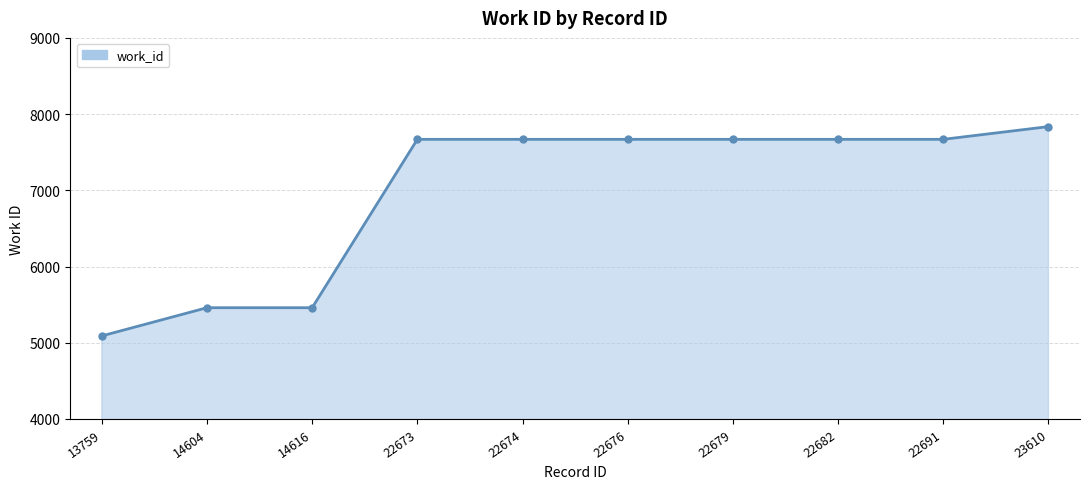

True or false: the data shows 5460 at 14616.

True